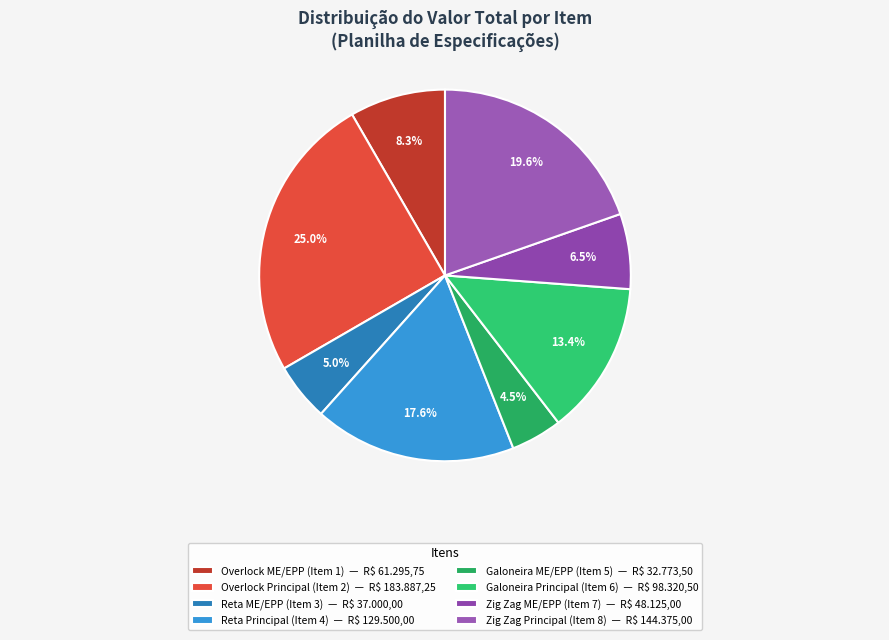

What is the change in value from Galoneira Principal (Item 6) to Zig Zag ME/EPP (Item 7)?

-50195.5